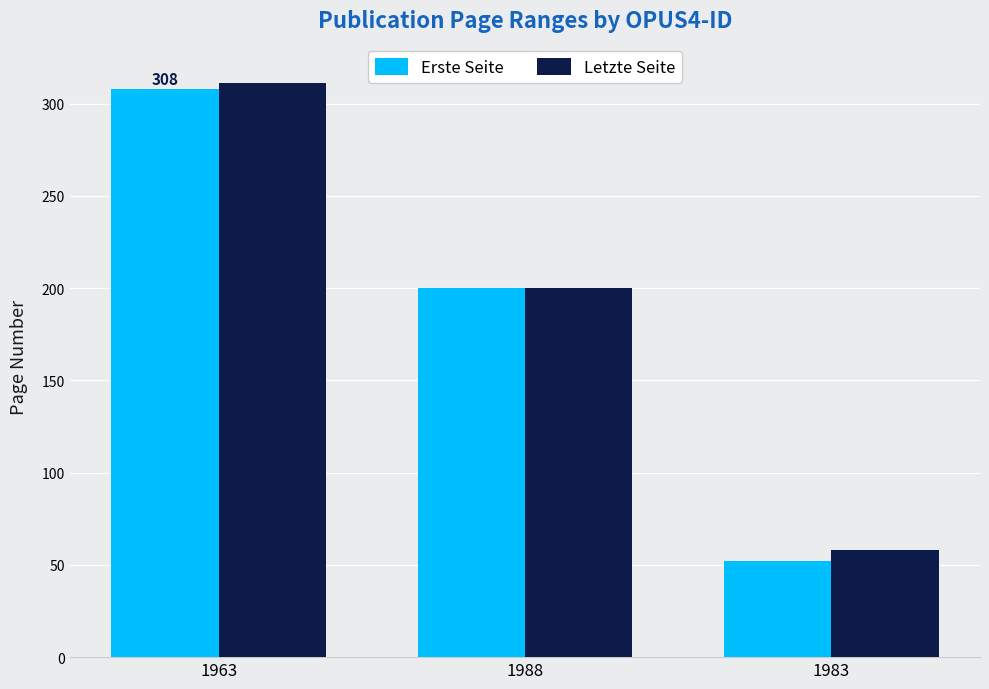

How many bars are there in total?

6